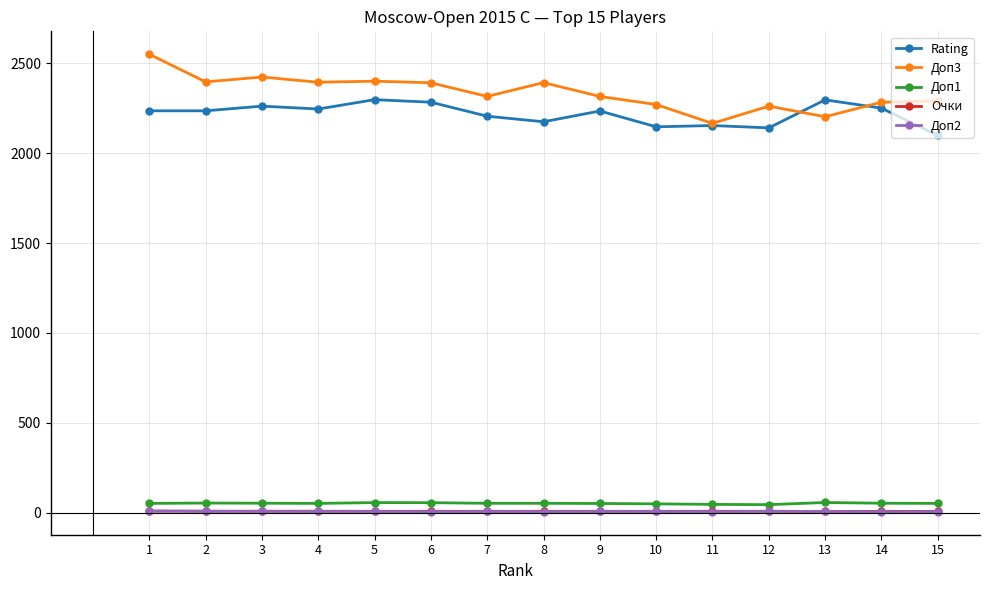

The Доп1 series shows 48.5 at 10. True or false?

True